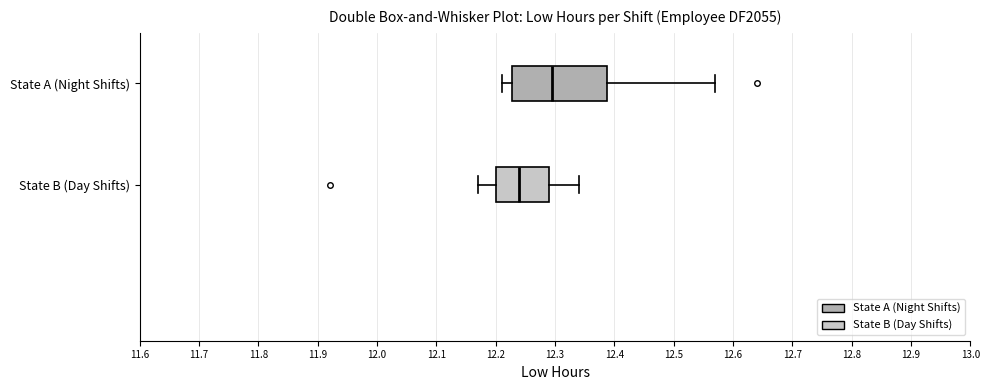

Reading bottom to top, transcribe this box plot: for each box, give where its median line is, the range the box spans, and where its two whiskers end, as read against the x-axis. The values are not printed on the chart, so give them approximately, as read against the axis.

State B (Day Shifts): median 12.24, box 12.20 to 12.29, whiskers 12.17 to 12.34
State A (Night Shifts): median 12.30, box 12.23 to 12.39, whiskers 12.21 to 12.57